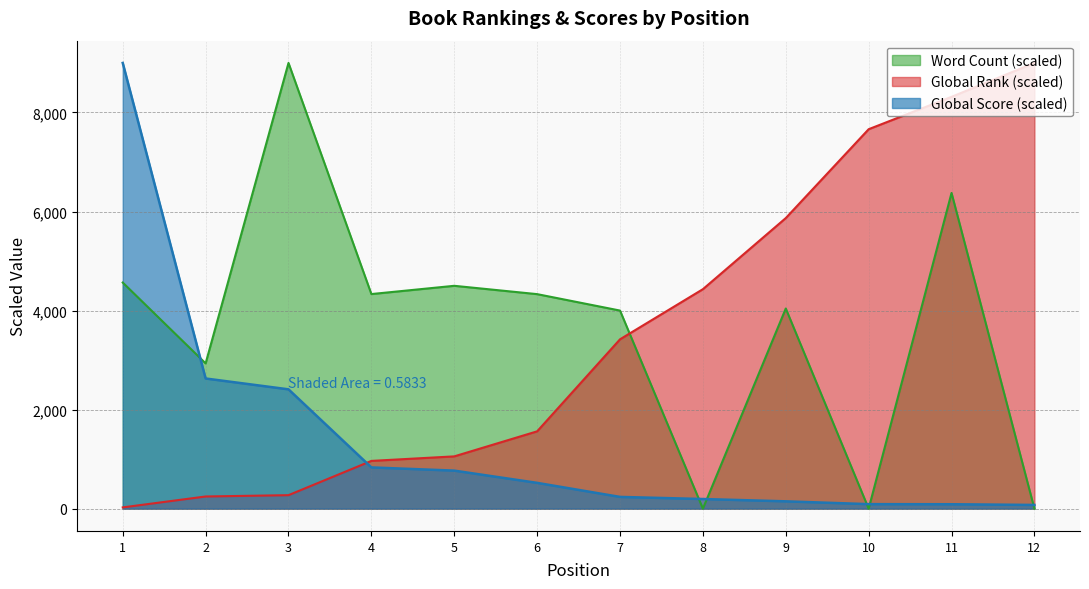

What is the total value across all series at 8?

4626.4